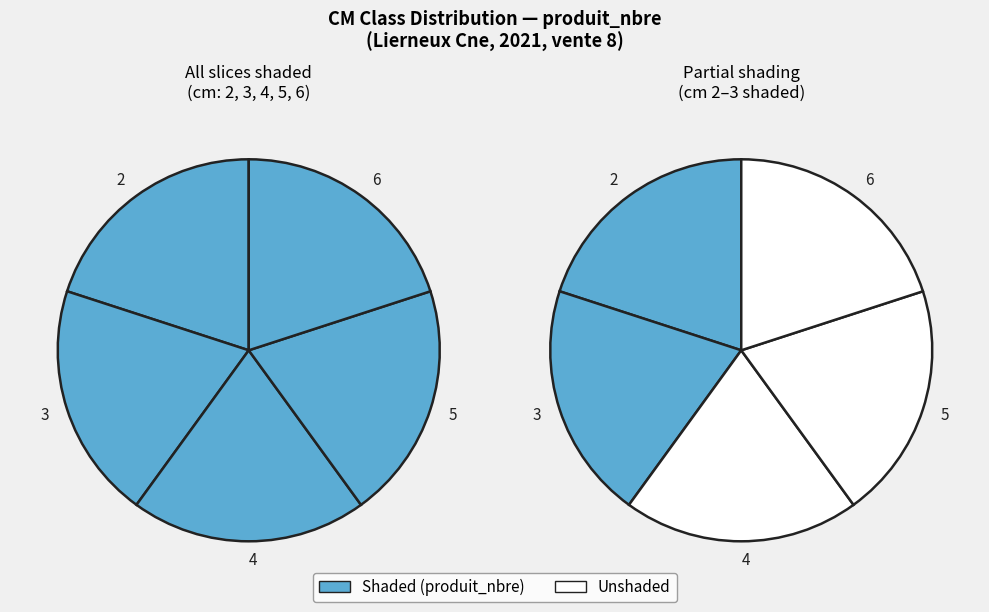

Which slice is the largest?

4